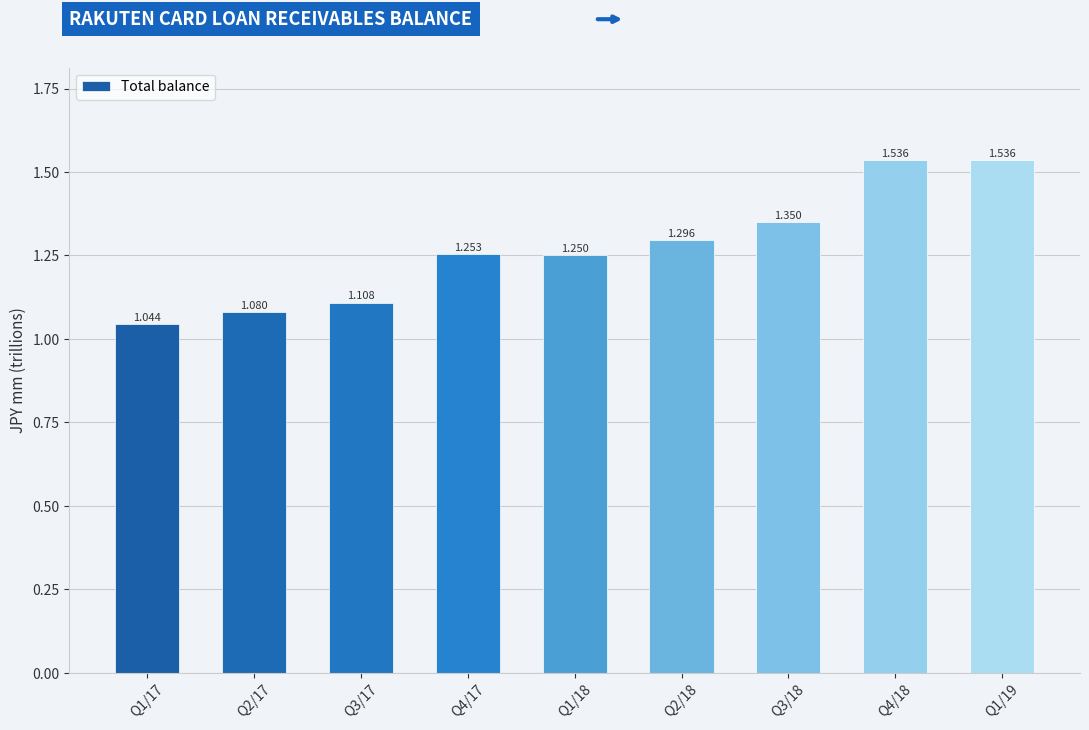

Reading right to left, extract all data points from this chart.

Q1/19=1.5	Q4/18=1.5	Q3/18=1.3	Q2/18=1.3	Q1/18=1.3	Q4/17=1.3	Q3/17=1.1	Q2/17=1.1	Q1/17=1.0